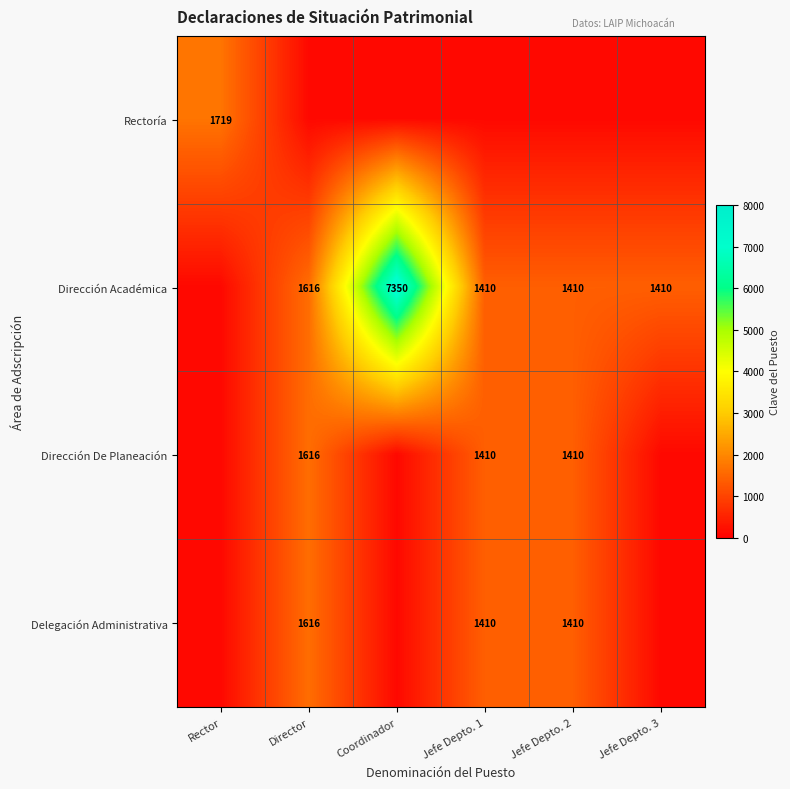

Is it true that Delegación Administrativa equals 2433 at Jefe Depto. 2?

False